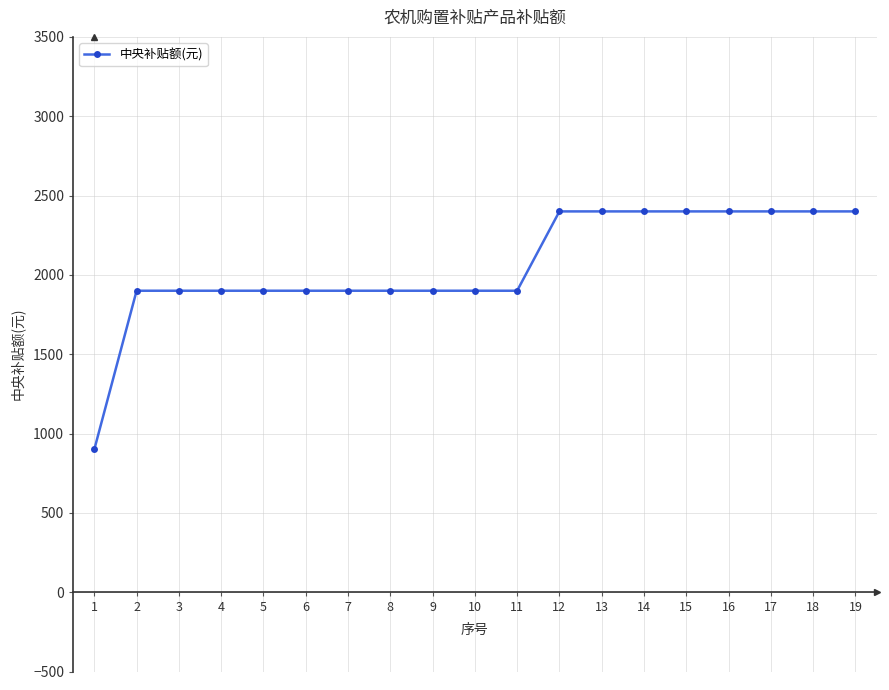

True or false: the data shows 2400 at 13.

True